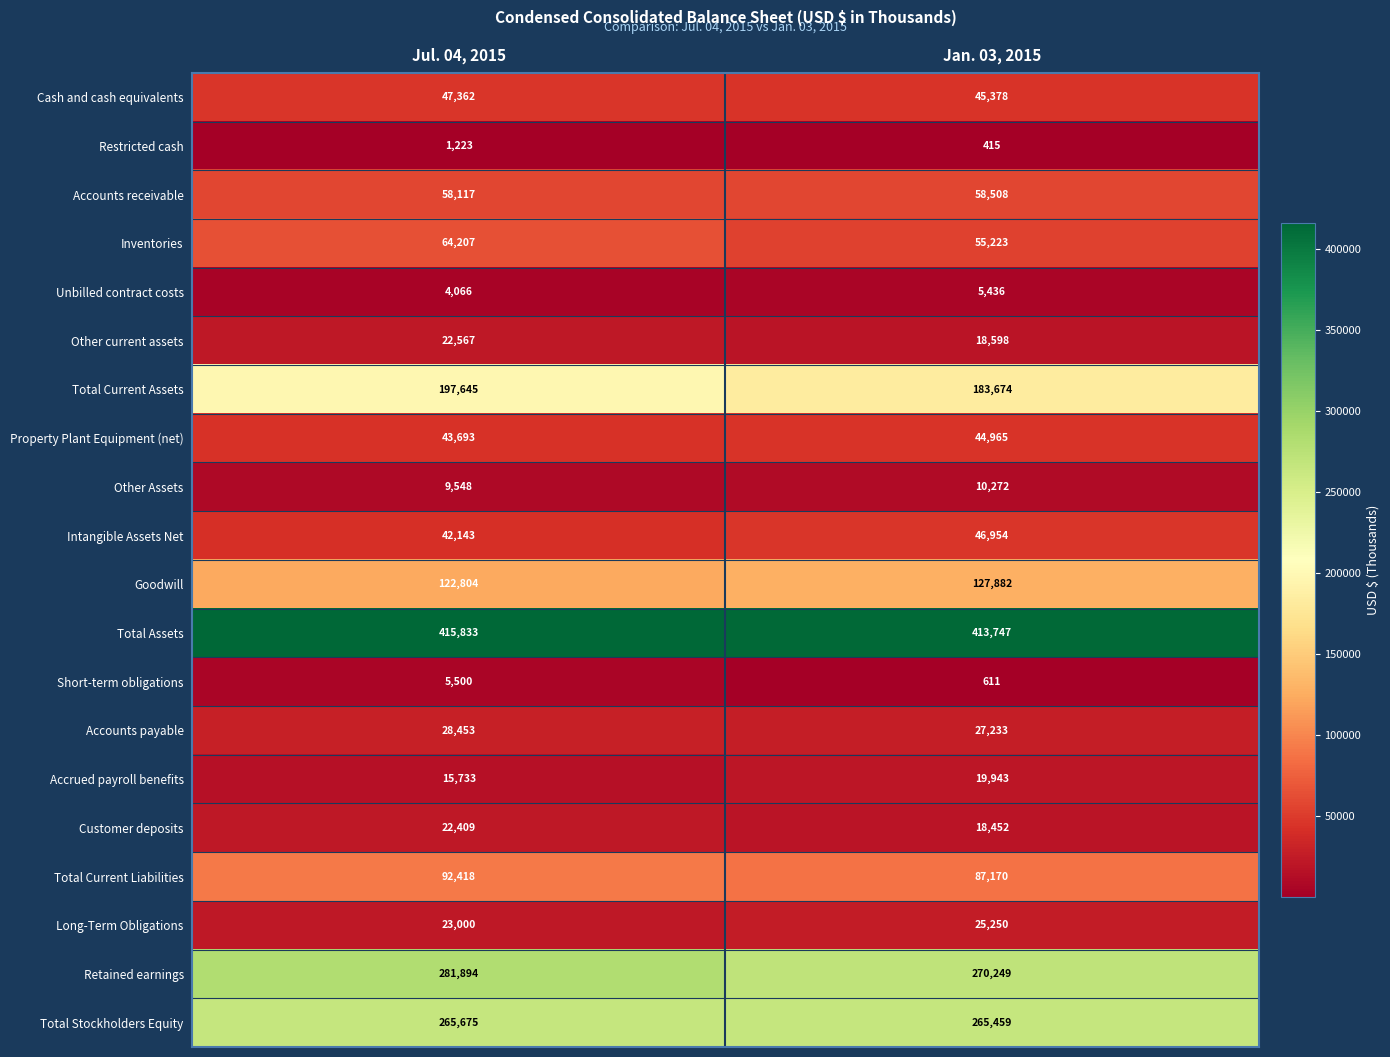

What is the sum of all Inventories values?

119430